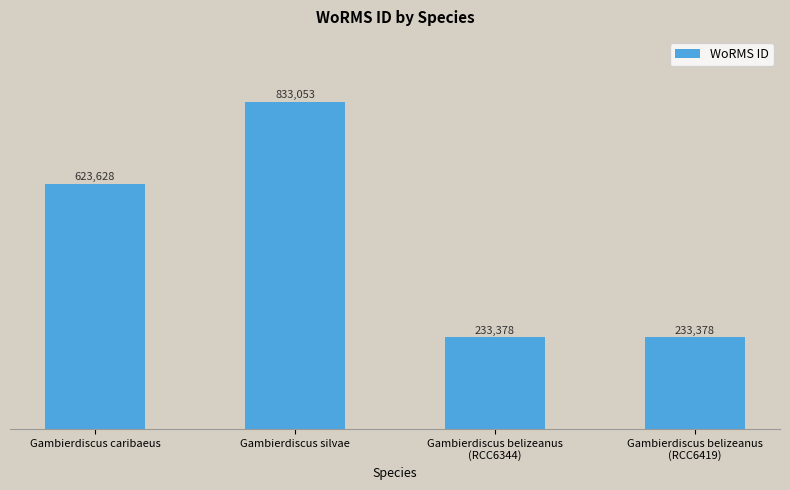

Reading left to right, what are all the values shown in this chart?

623628	833053	233378	233378